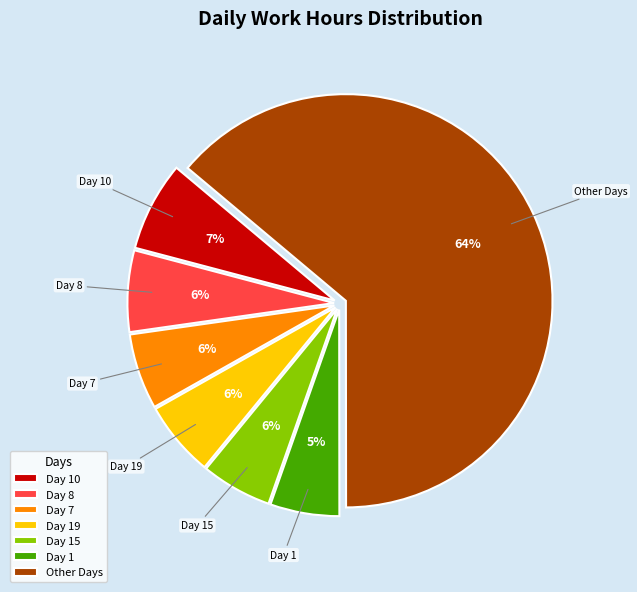

How many slices are in this pie chart?

7